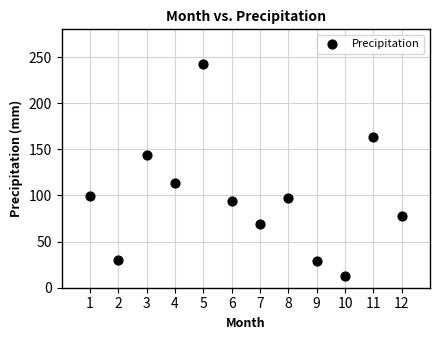

What is the range of X values (max minus min)?

11.0